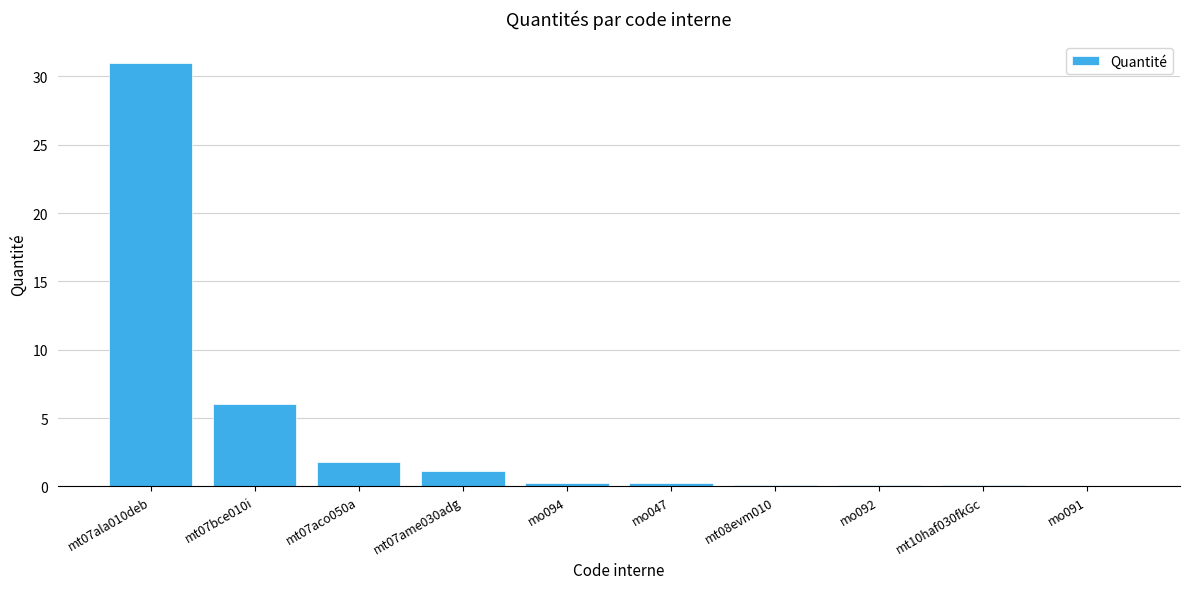

True or false: the data shows 9.0 at mt07ala010deb.

False